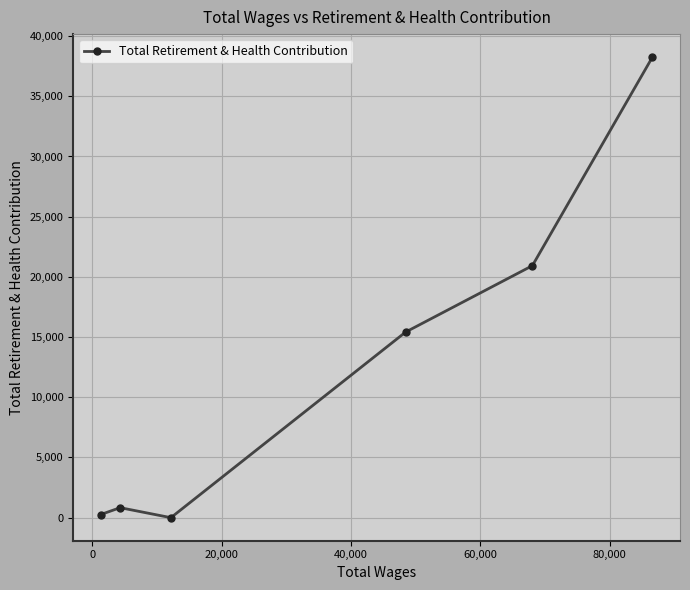

What is the difference between the second highest and minimum values?

20931